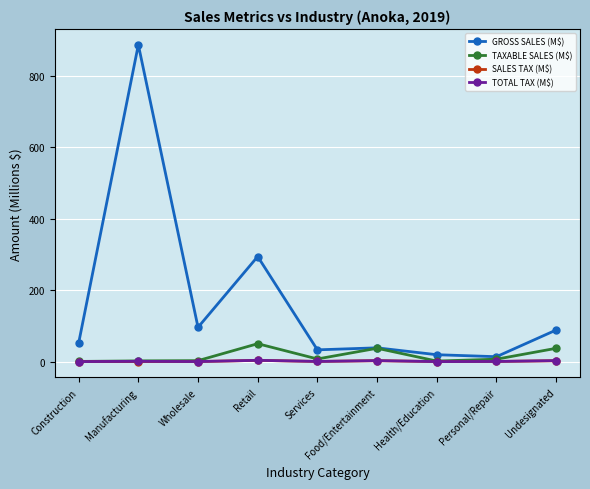

Which series has the largest total across all categories?

GROSS SALES (M$)